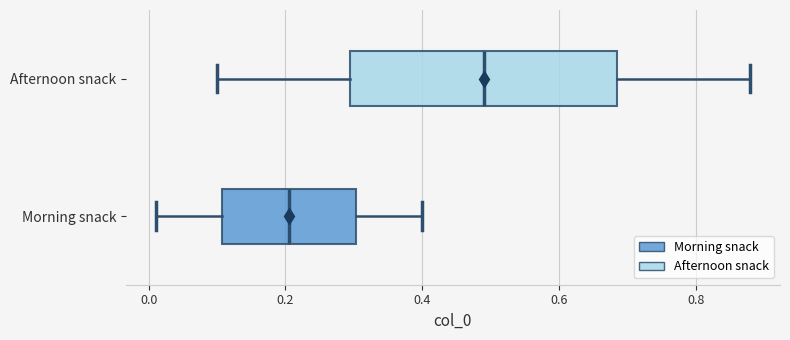

Reading bottom to top, read every box against the x-axis: the position of its median line, the range the box covers, and the ends of its whiskers. The values are not printed on the chart, so give them approximately, as read against the axis.

Morning snack: median 0.20, box 0.10 to 0.30, whiskers 0.02 to 0.40
Afternoon snack: median 0.50, box 0.30 to 0.68, whiskers 0.10 to 0.88